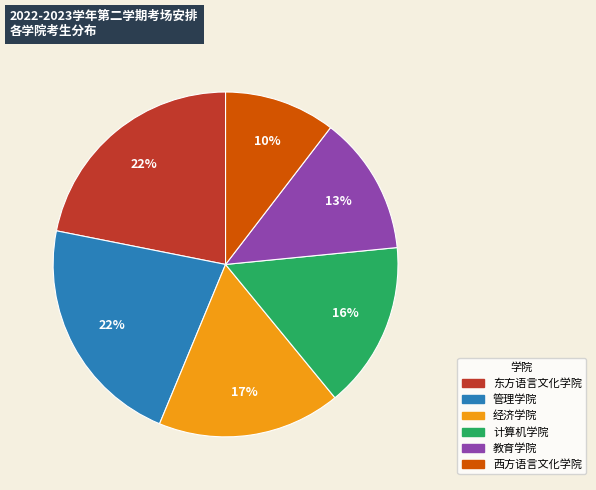

What is the ratio of the value at 管理学院 to the value at 经济学院?

1.3